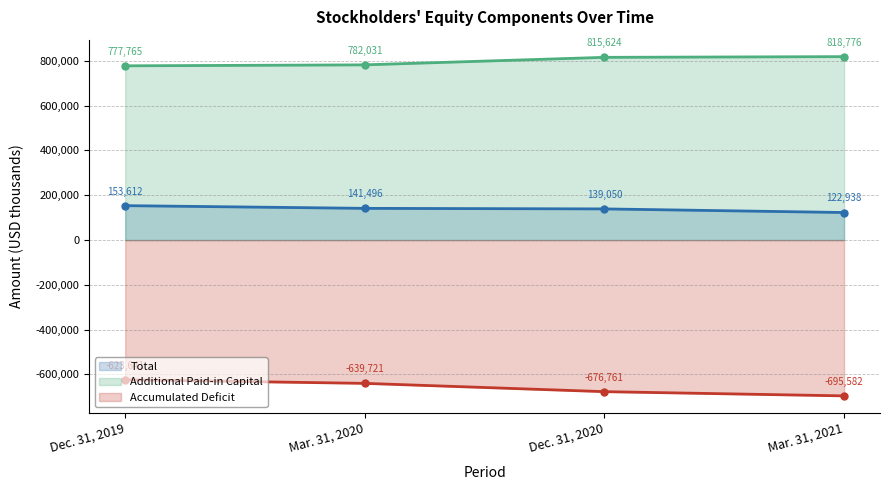

What is the sum of all Additional Paid-in Capital values?

3194196